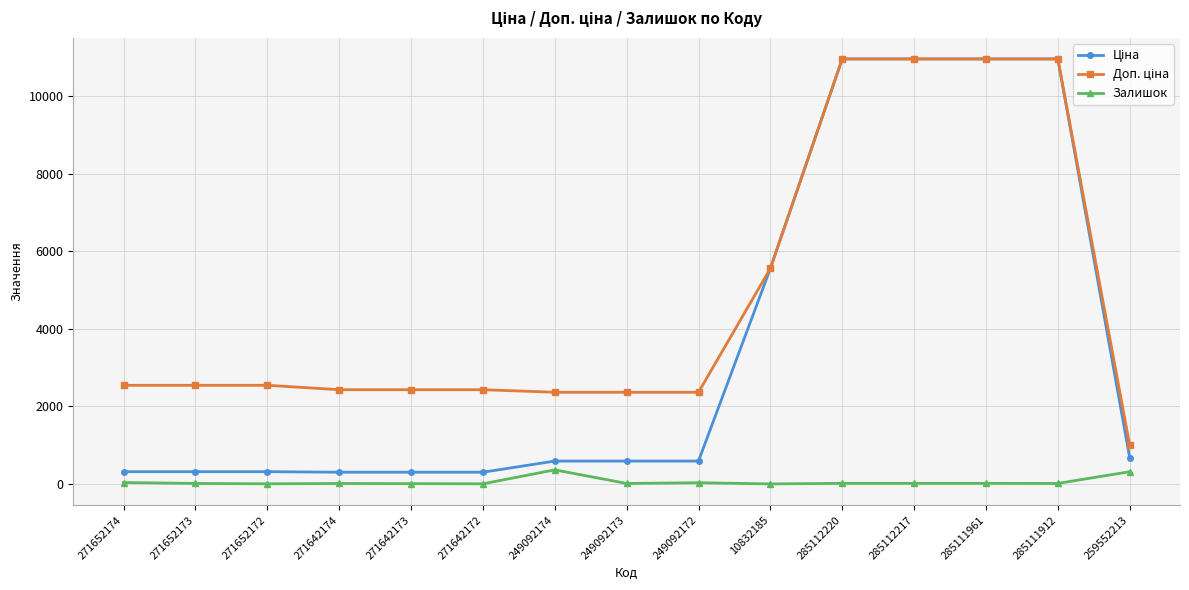

True or false: Залишок has more than 0 interior local peaks.

True